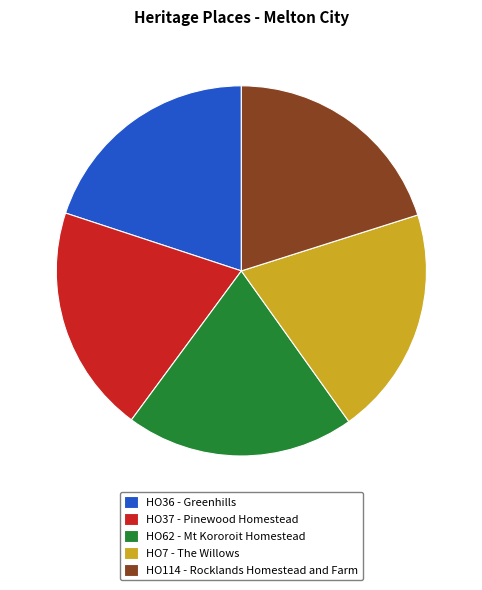

What is the ratio of the value at HO62 - Mt Kororoit Homestead to the value at HO37 - Pinewood Homestead?

1.0